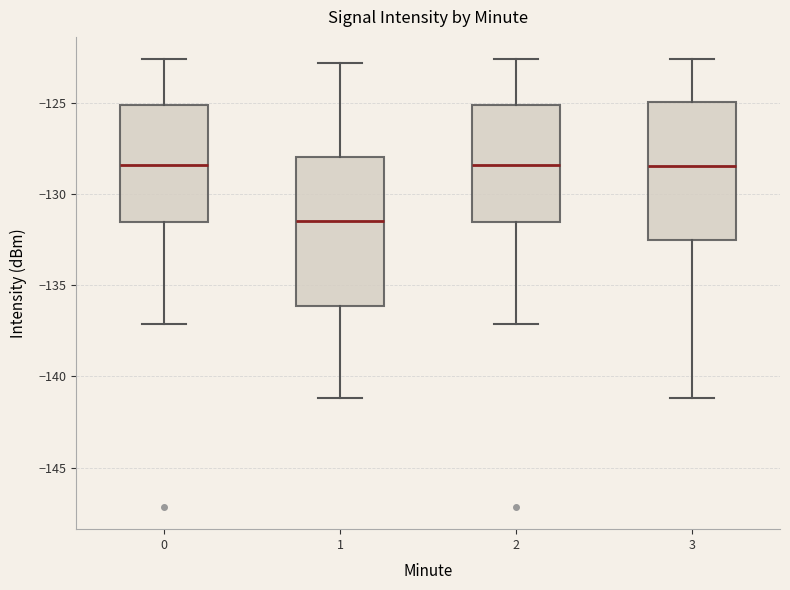

Comparing the boxes themselves (not the whiskers), which one is the tallest?

1